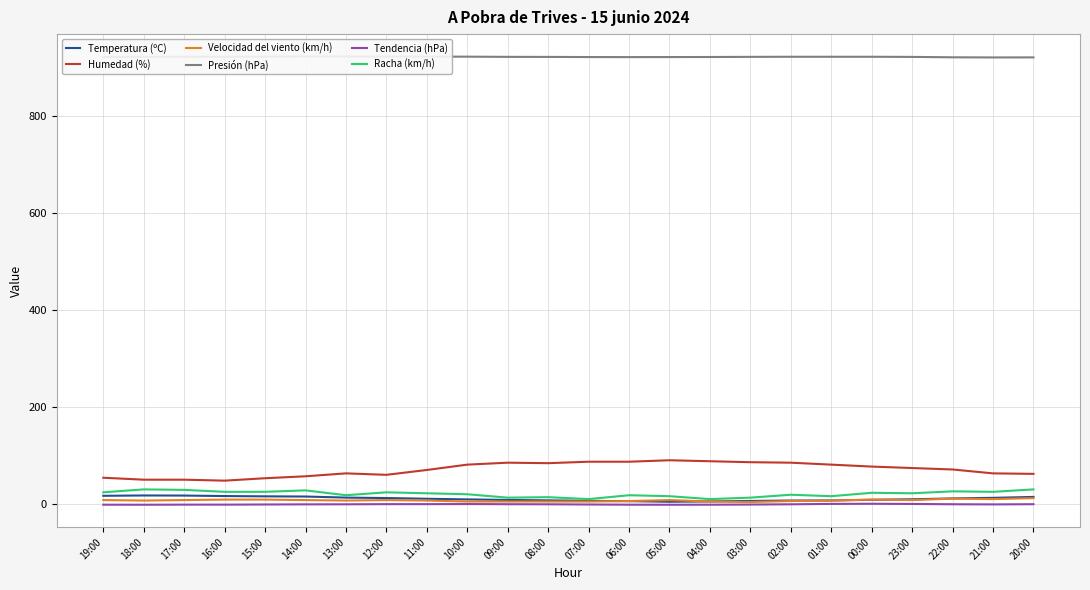

Where is Velocidad del viento (km/h) nearest to the value 9?

19:00